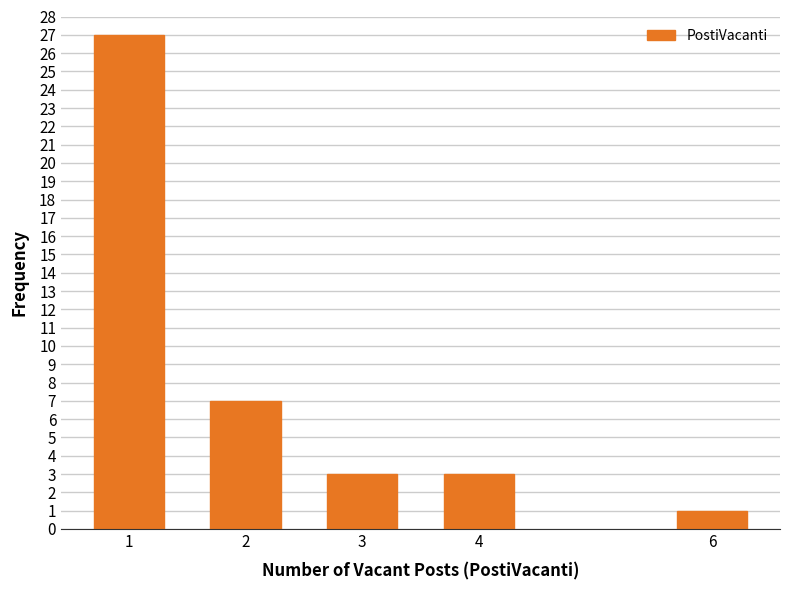

Reading left to right, list all the values displayed in this chart.

1=27	2=7	3=3	4=3	6=1